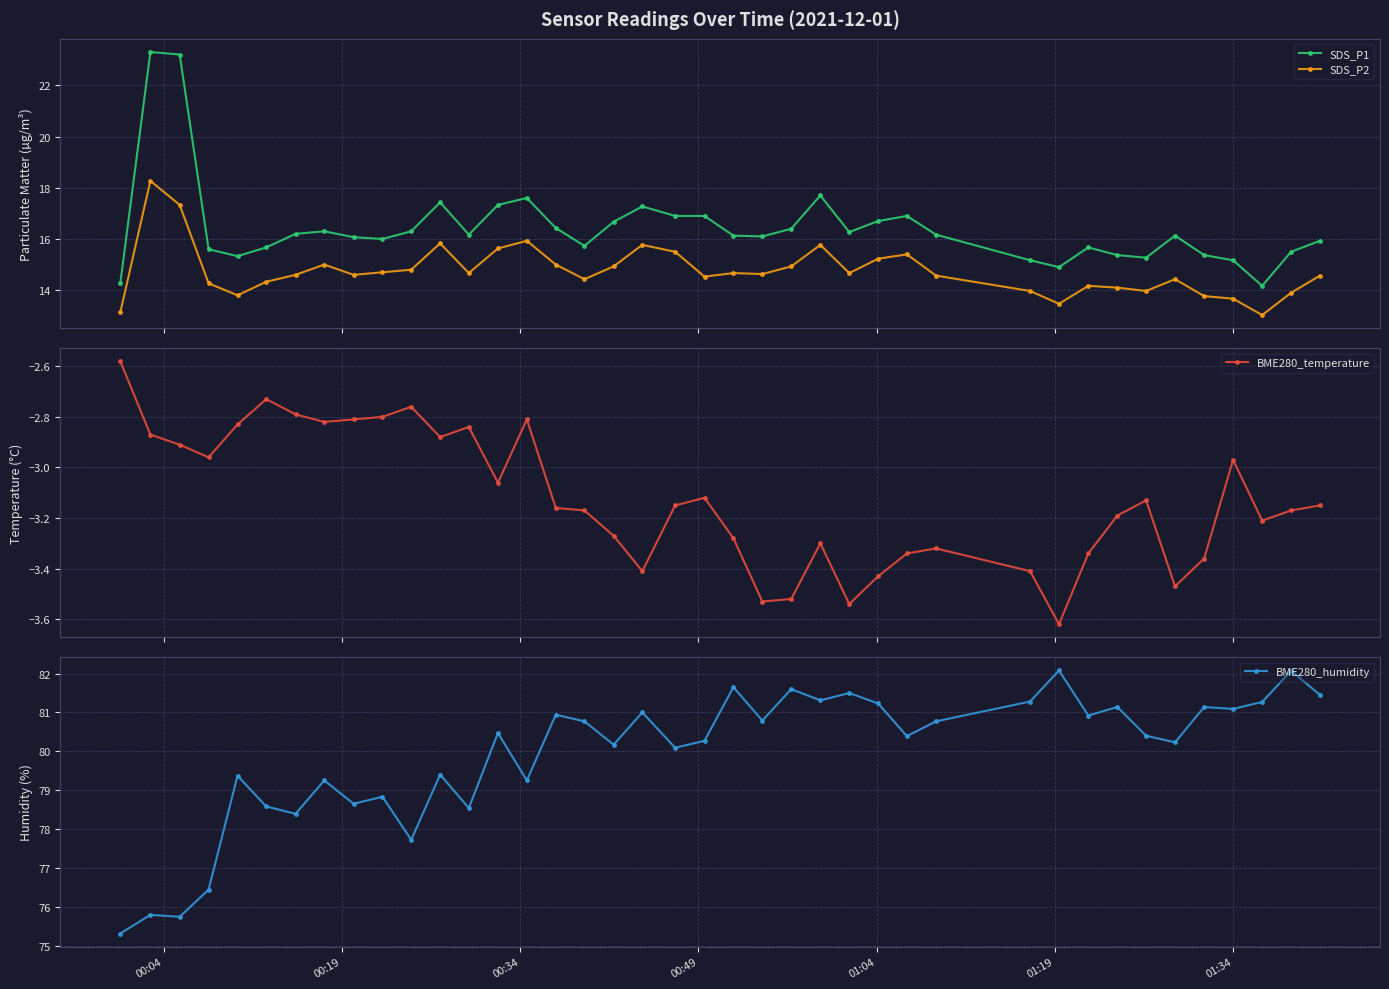

What is the maximum value for BME280_humidity?

82.1